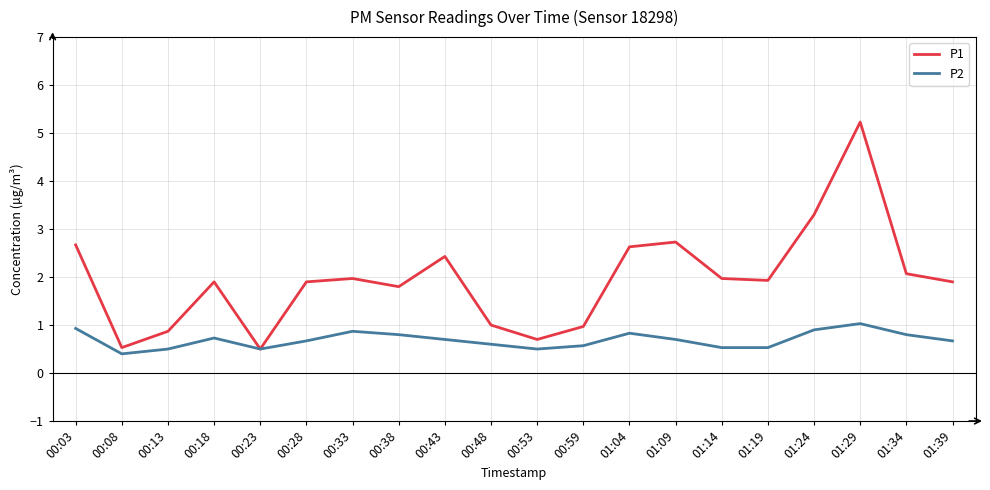

True or false: P1 has a value of 1.6 at 01:29.

False